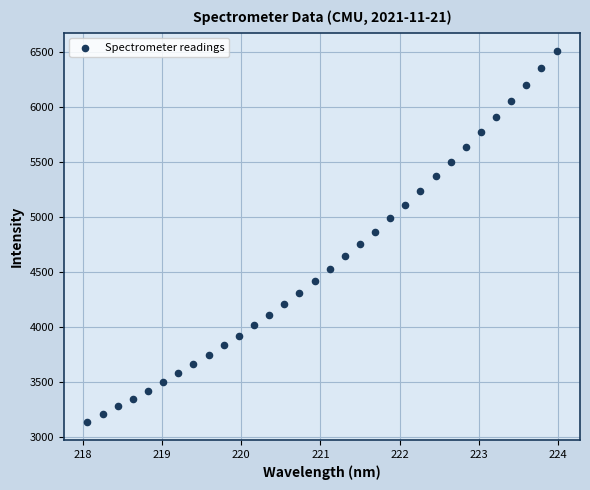

What is the range of X values (max minus min)?

5.9